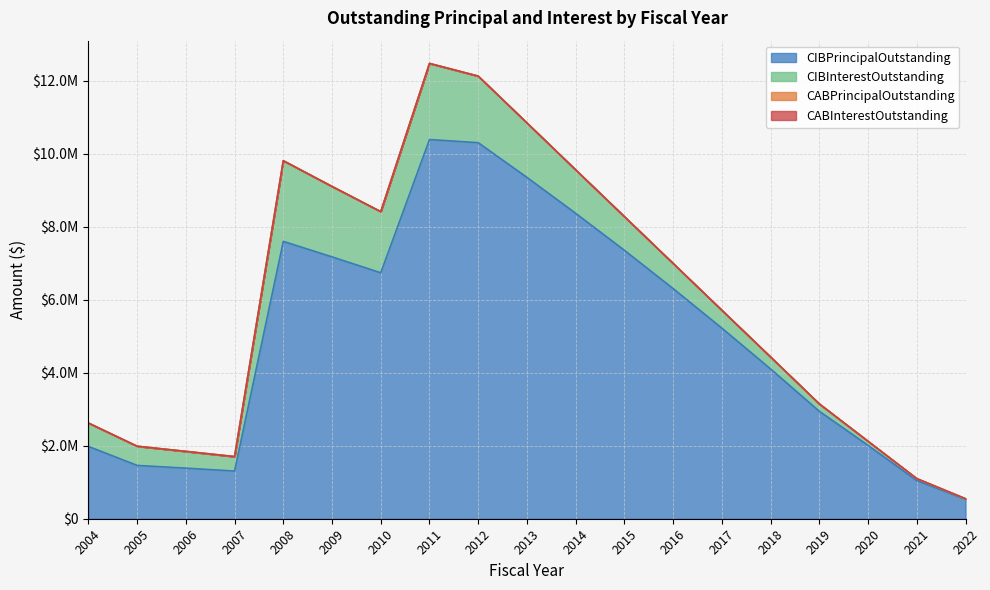

True or false: CIBPrincipalOutstanding and CABInterestOutstanding intersect in this chart.

False